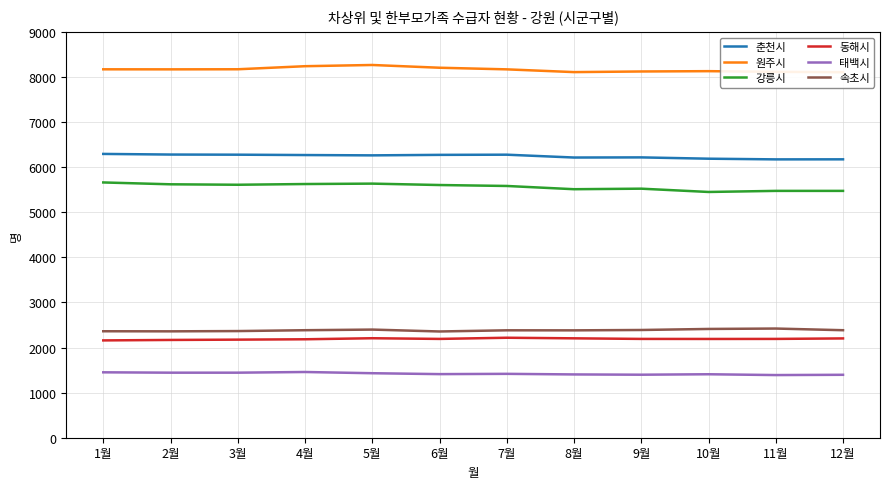

True or false: 춘천시 and 원주시 intersect in this chart.

False